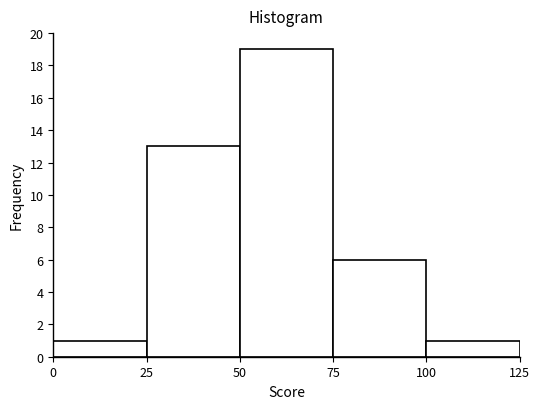

Reading left to right, what are all the values shown in this chart?

1	13	19	6	1